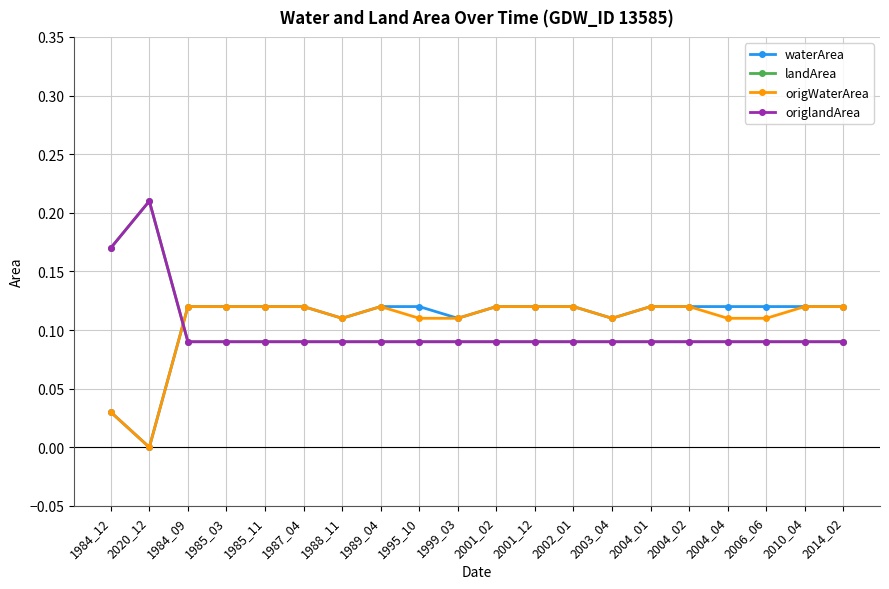

Which has a higher value, 2006_06 or 1985_11?

2006_06